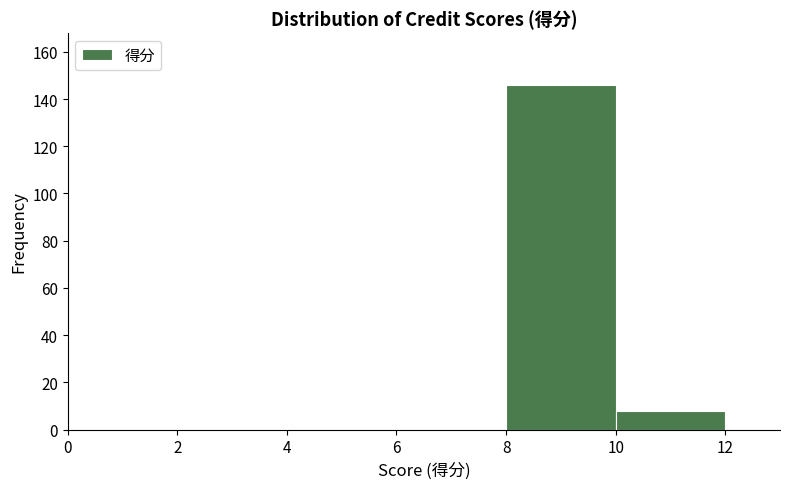

Reading left to right, transcribe this chart: for each bar, give the range it covers on the x-axis and its height. The values are not printed on the chart, so give them approximately, as read against the axis.

0 to 2: 0
2 to 4: 0
4 to 6: 0
6 to 8: 0
8 to 10: 146
10 to 12: 8